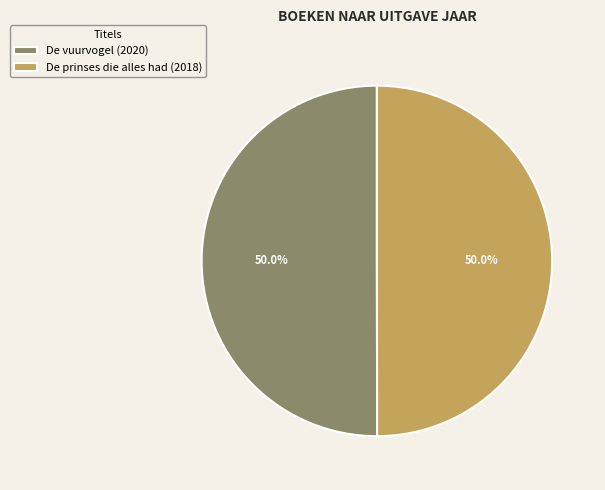

Is the sum of De vuurvogel and De prinses die alles had greater than half?

Yes